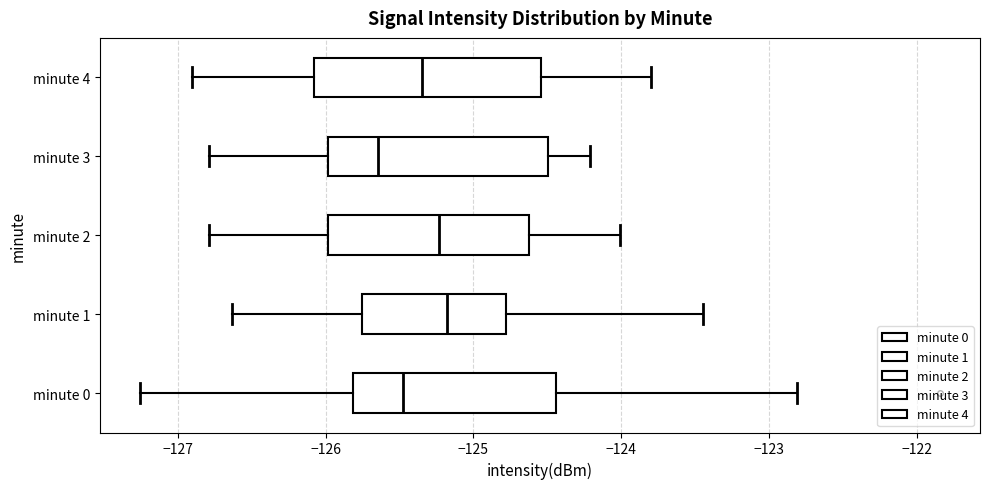

Where does the right whisker of the box for minute 1 end on the x-axis? The values are not printed on the chart, so give them approximately, as read against the axis.

-123.4